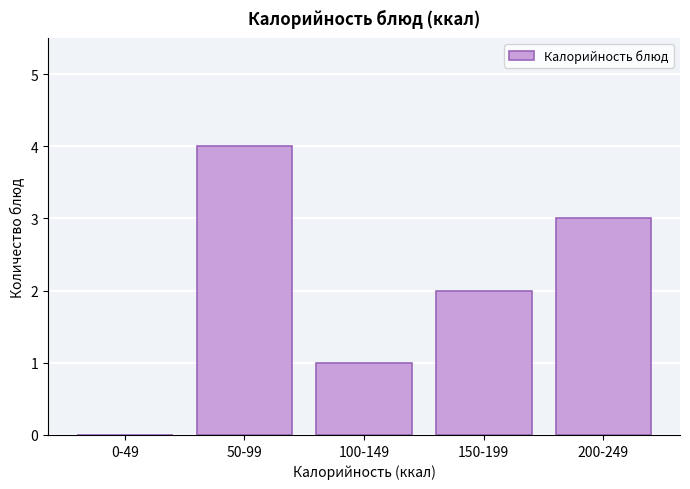

Reading left to right, extract all data points from this chart.

0-49=0	50-99=4	100-149=1	150-199=2	200-249=3